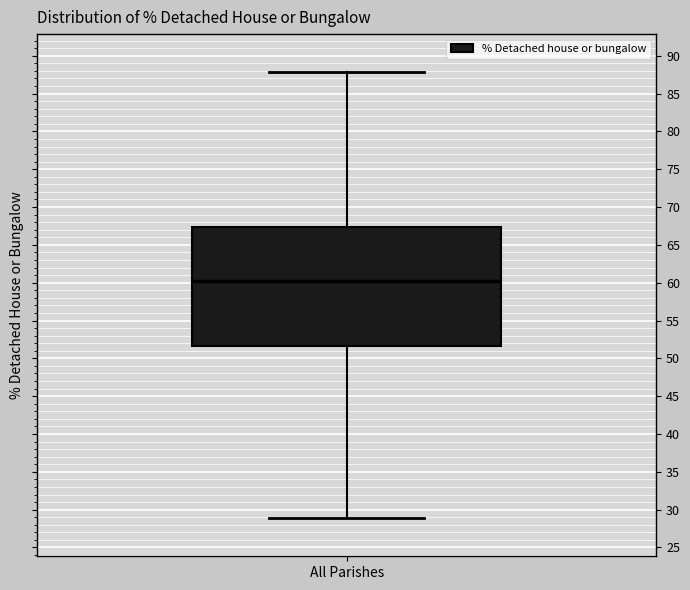

Where is the upper edge of the box for All Parishes on the y-axis? The values are not printed on the chart, so give them approximately, as read against the axis.

67.5